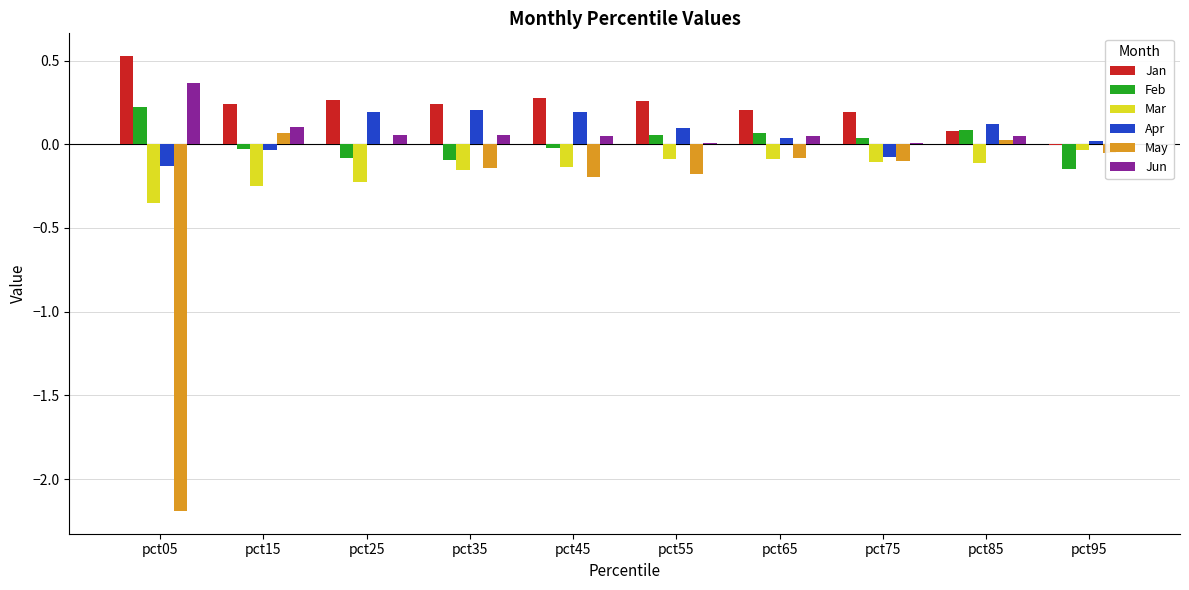

Is the value of Mar at pct65 greater than the value of Feb at pct55?

No